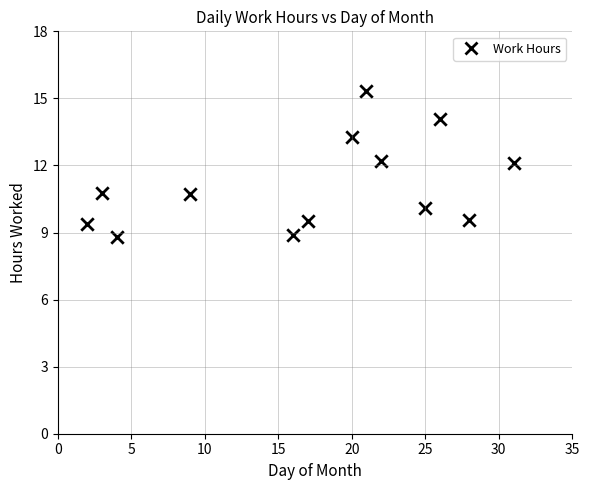

What is the range of X values (max minus min)?

29.0